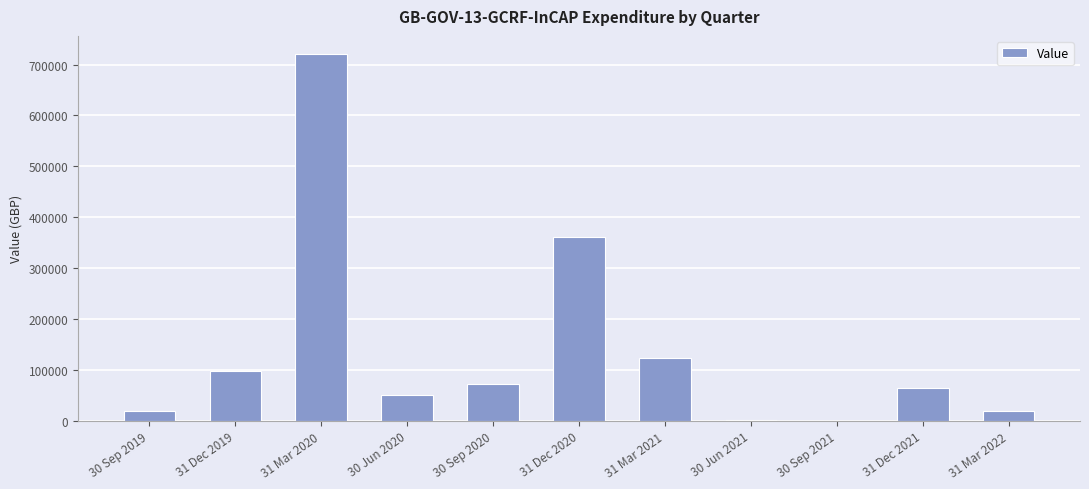

What is the sum of all values?

1529400.5